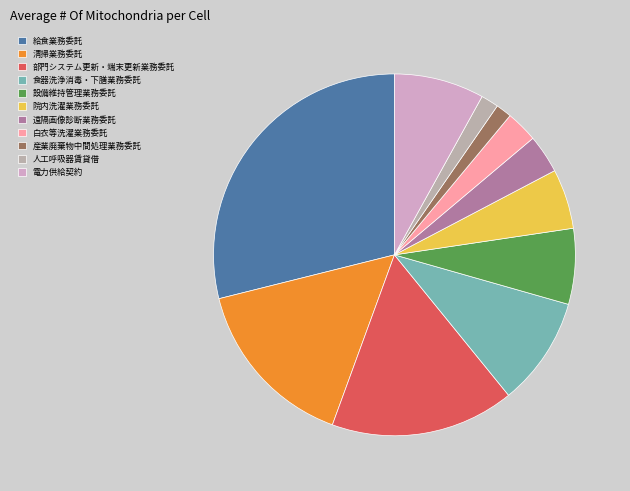

To the nearest percent, what percentage of the pie is 院内洗濯業務委託?

5%